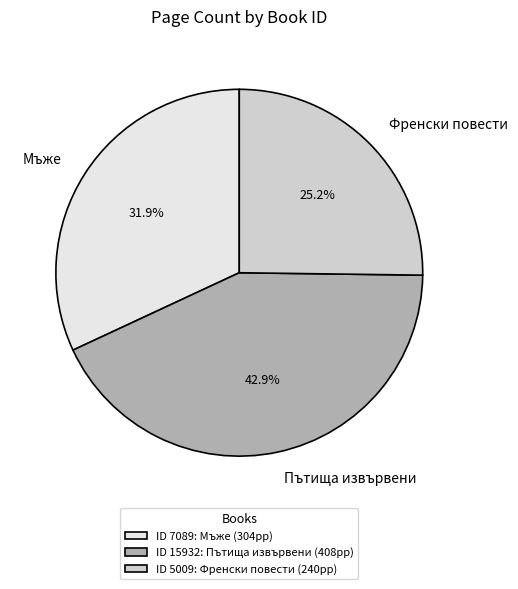

Which has a higher value, Френски повести or Мъже?

Мъже